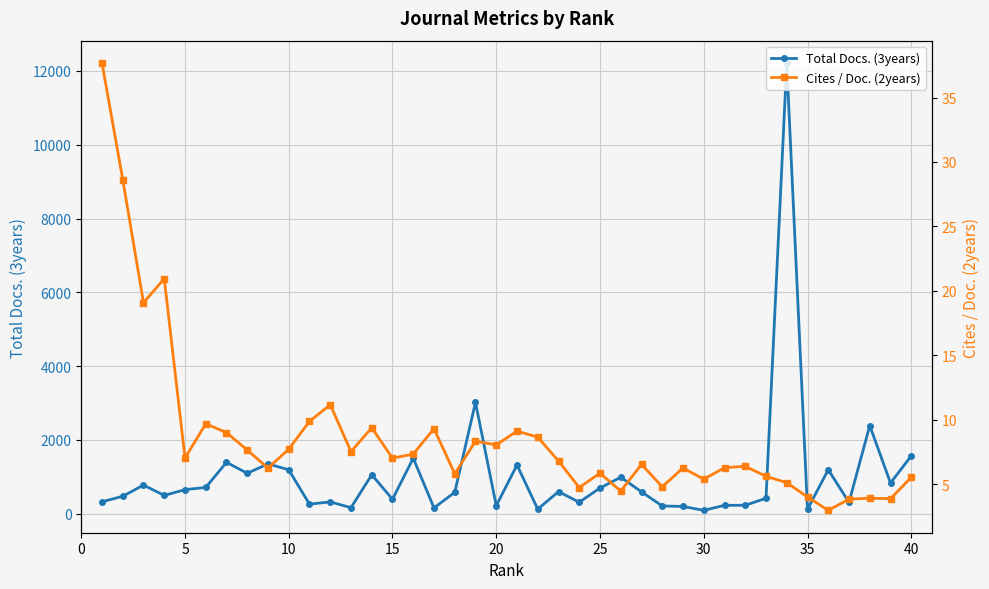

True or false: Total Docs. (3years) has more than 0 interior local peaks.

True